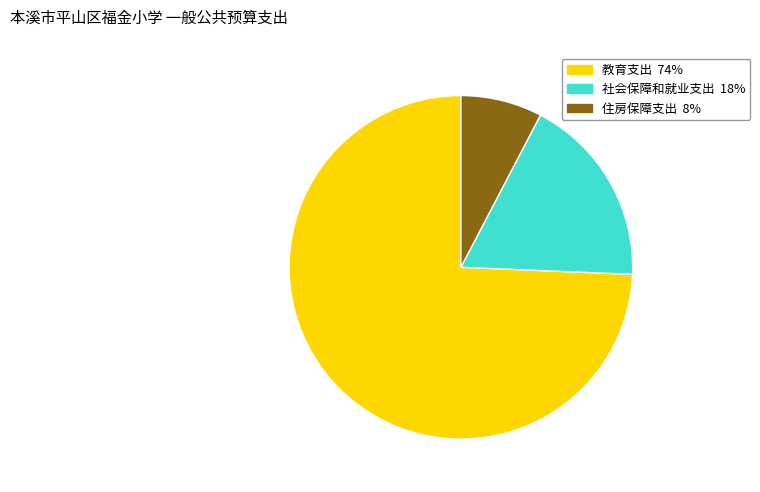

How many slices are in this pie chart?

3